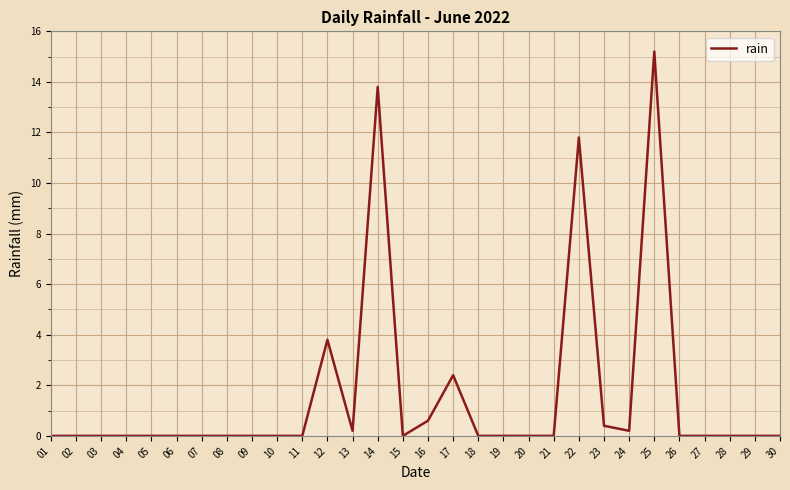

The value at 27 is 0.0. True or false?

True